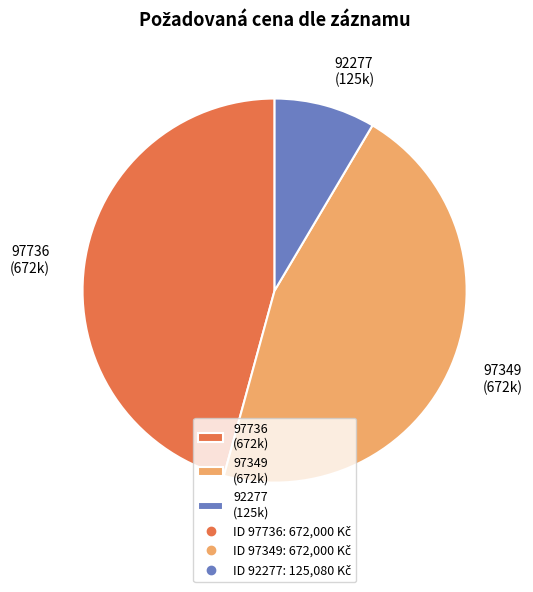

Is the sum of 97736 (672k) and 92277 (125k) greater than half?

Yes